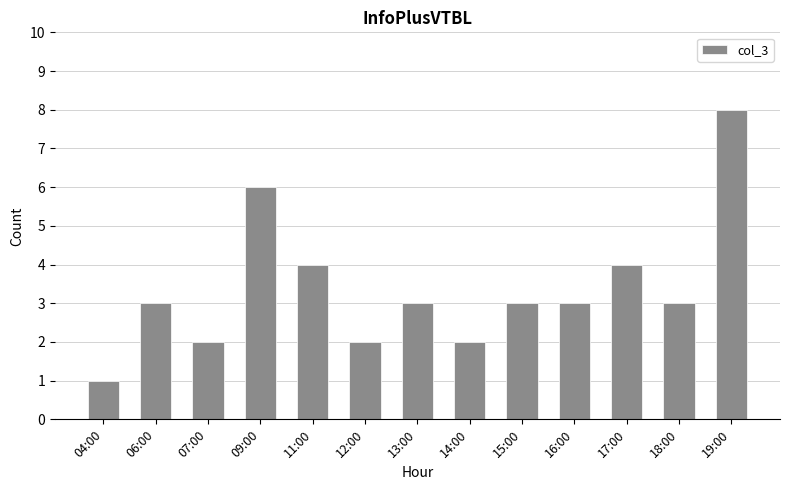

Reading right to left, extract all data points from this chart.

8	3	4	3	3	2	3	2	4	6	2	3	1